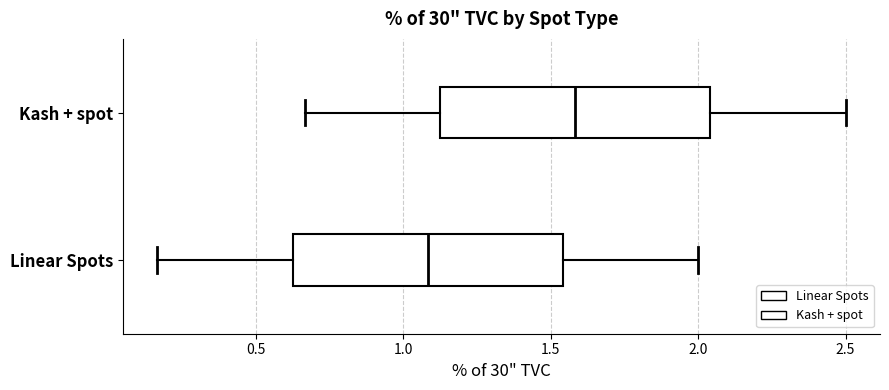

Which box's median line is the furthest to the right?

Kash + spot